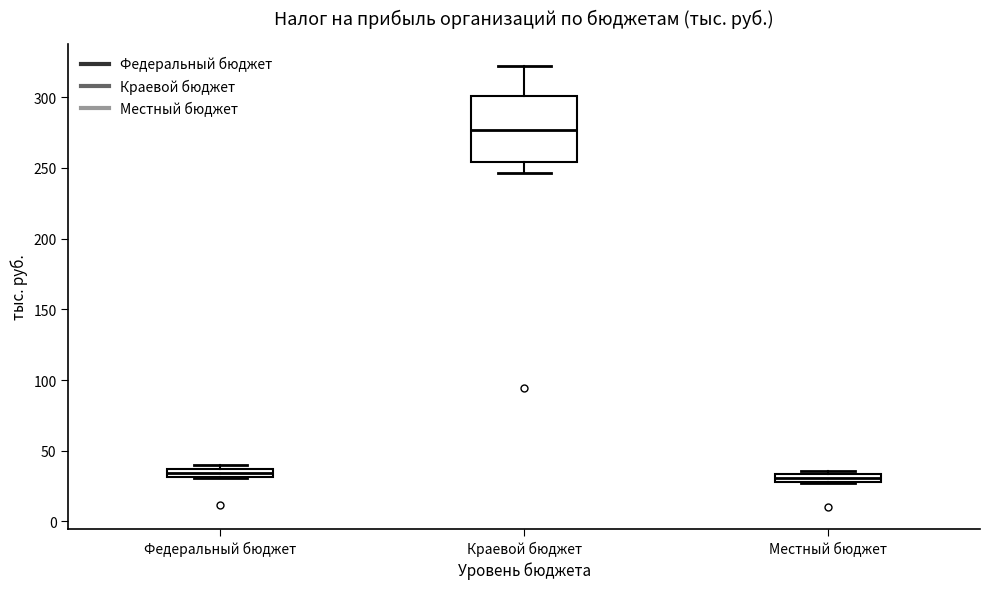

Which box's median line is the highest?

Краевой бюджет